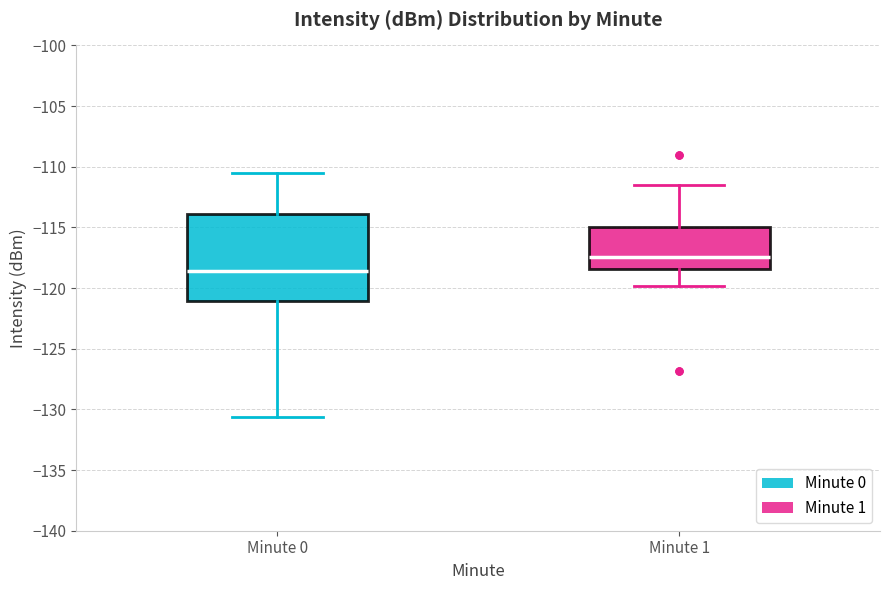

Where does the upper whisker of the box for Minute 1 end on the y-axis? The values are not printed on the chart, so give them approximately, as read against the axis.

-111.5